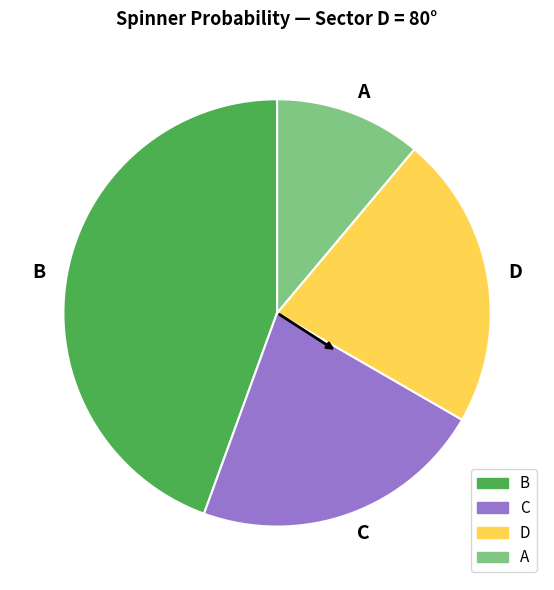

Is the sum of C and D greater than half?

No